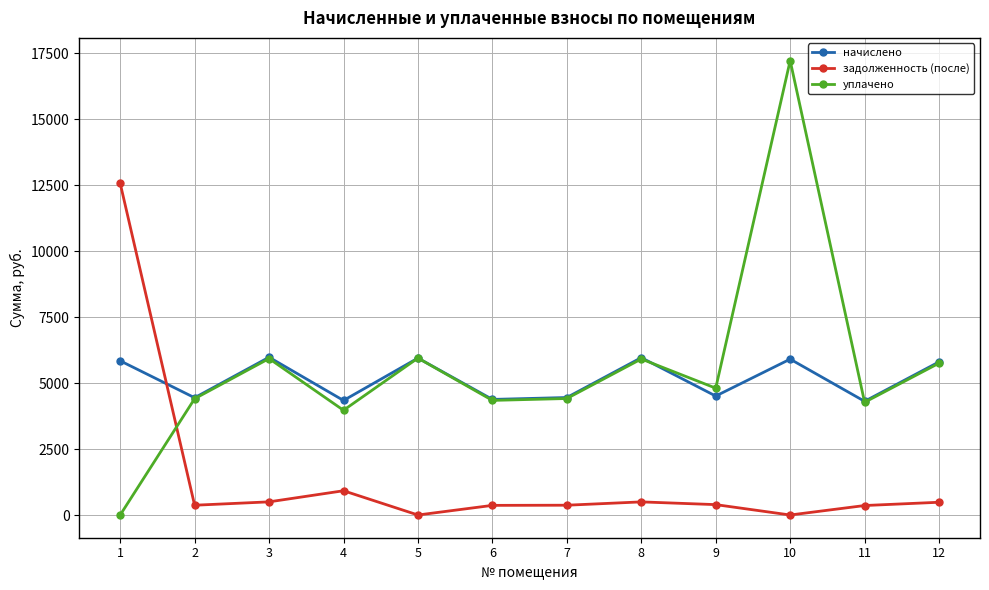

How many interior local valleys does the начислено series have?

5